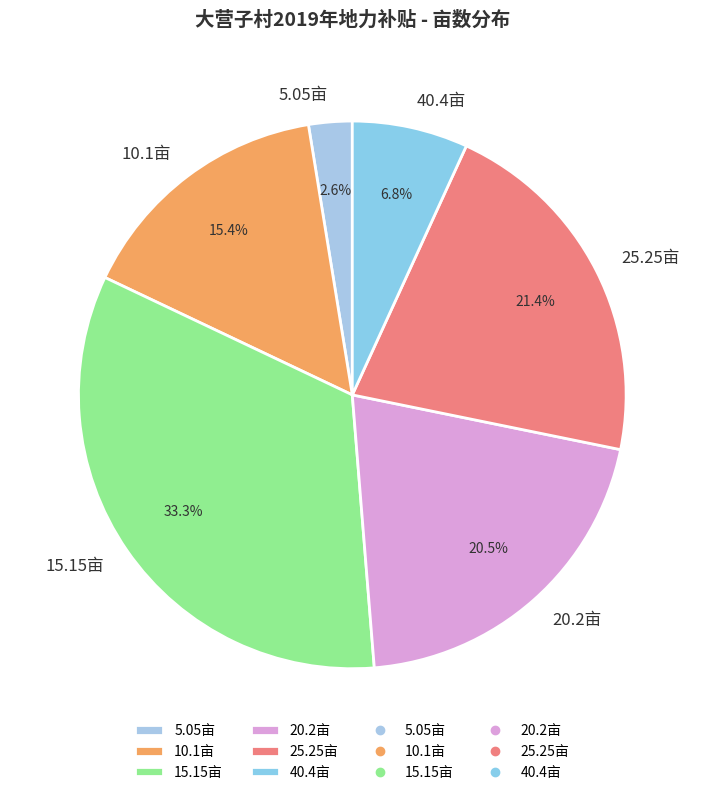

Between 20.2亩 and 15.15亩, which is larger?

15.15亩